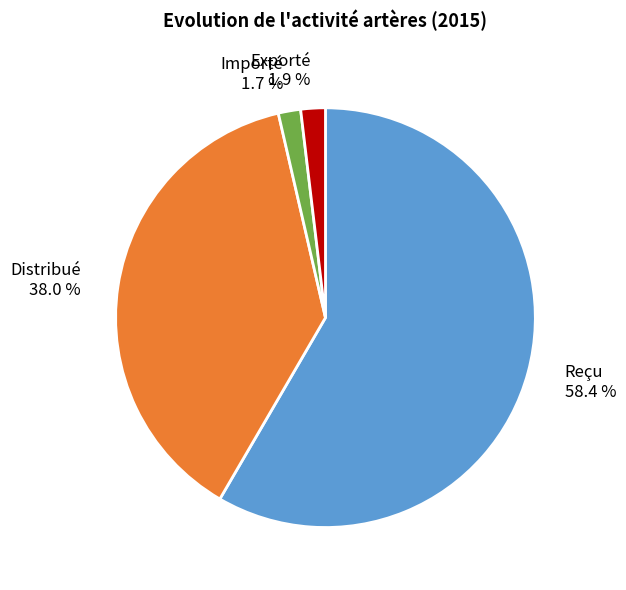

Count the number of slices in the pie.

4